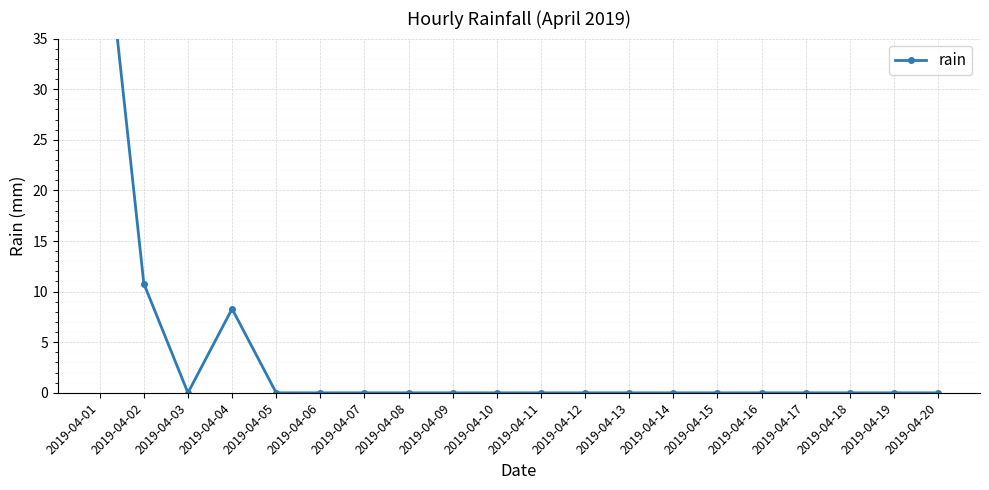

Does the chart display data point markers on the line(s)?

Yes